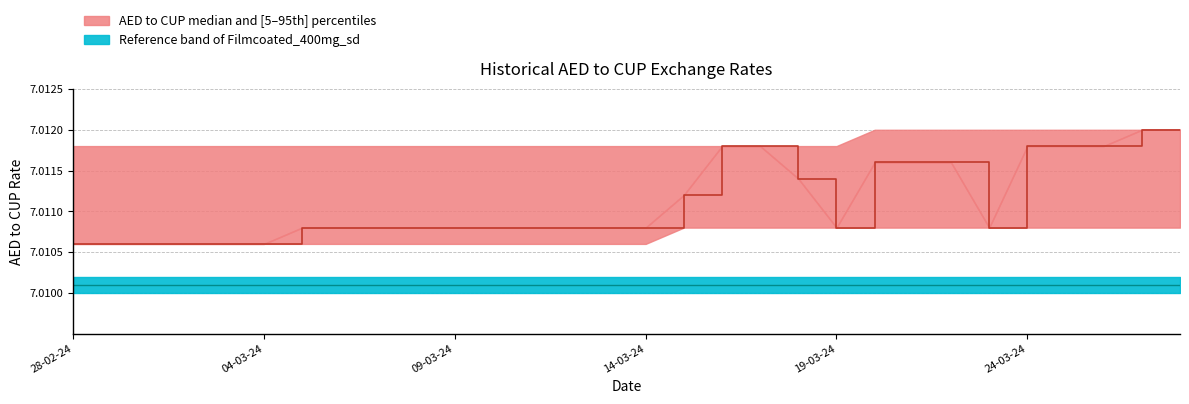

What is the smallest value displayed?

7.0